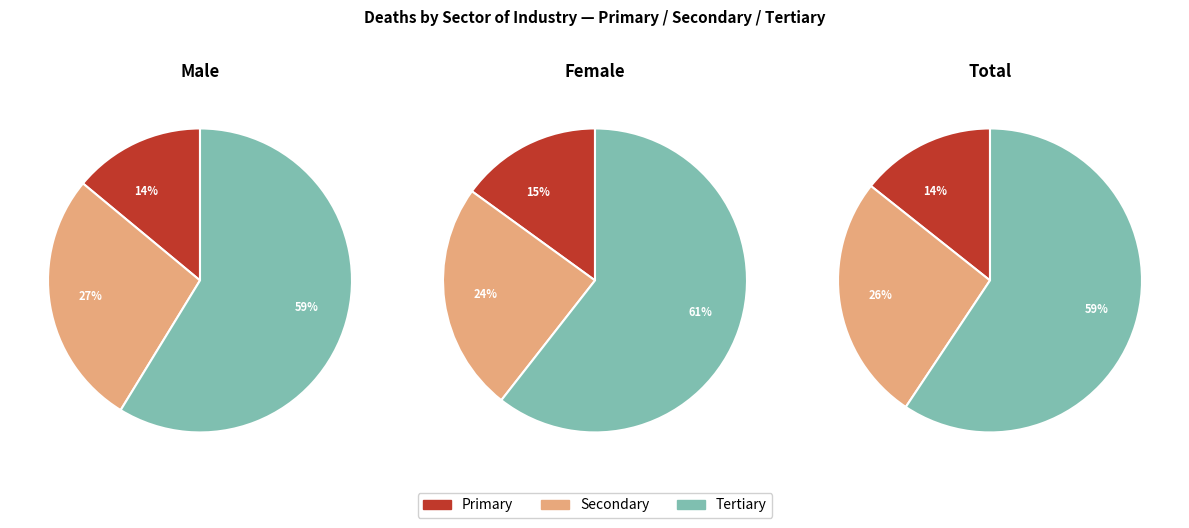

To the nearest percent, what percentage of the pie is Total of male and female?

36%